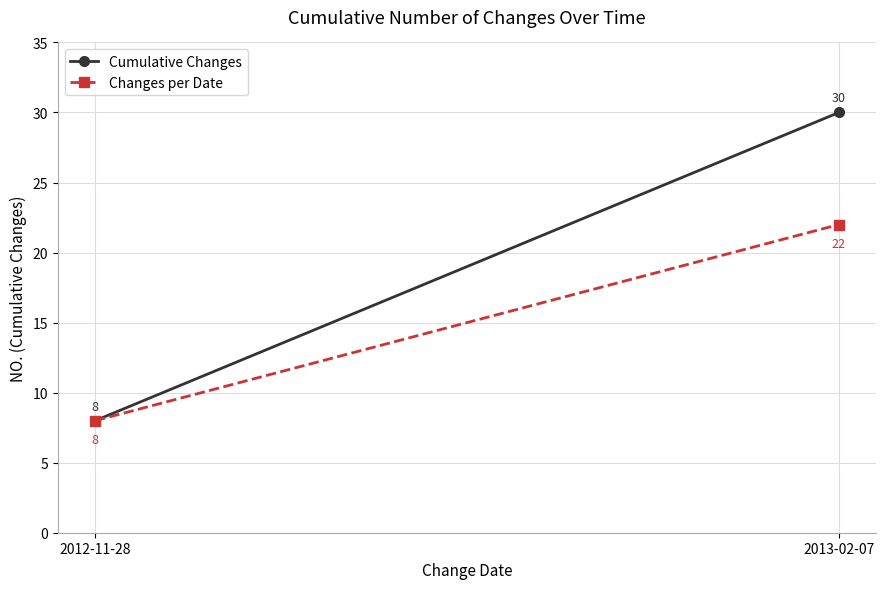

Is this an area chart (filled region under the line)?

No